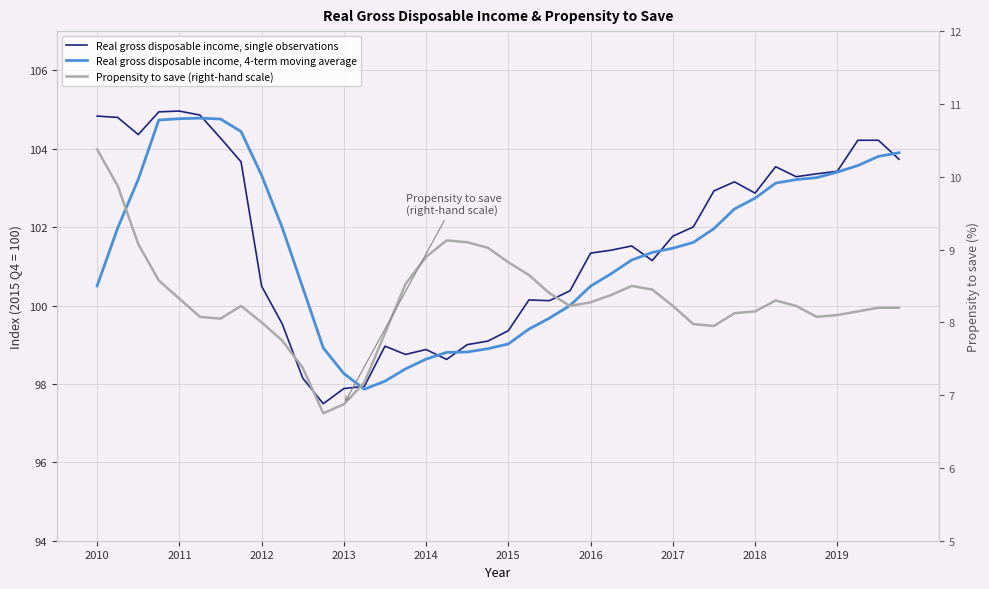

The Real gross disposable income, 4-term moving average series shows 41.7 at 2016. True or false?

False